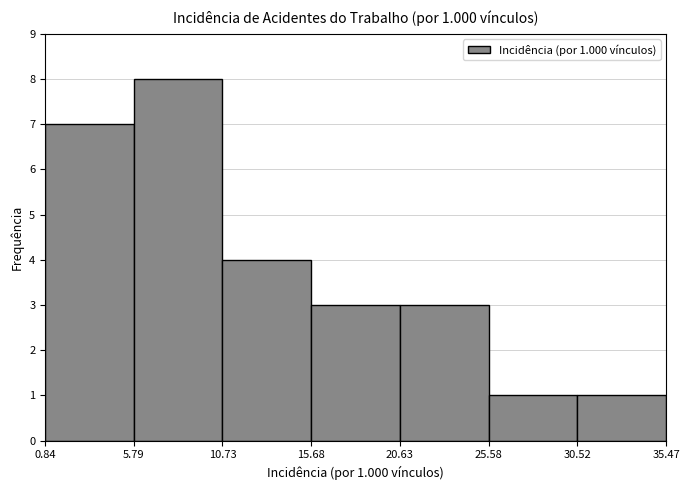

Which range on the x-axis has the tallest bar?

5.79 to 10.73